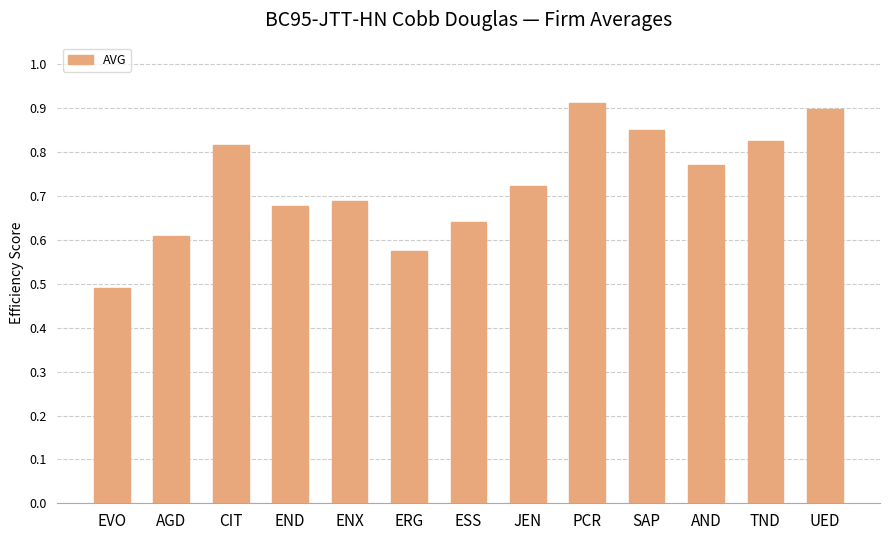

List the labels in order of value, largest first.

PCR, UED, SAP, TND, CIT, AND, JEN, ENX, END, ESS, AGD, ERG, EVO